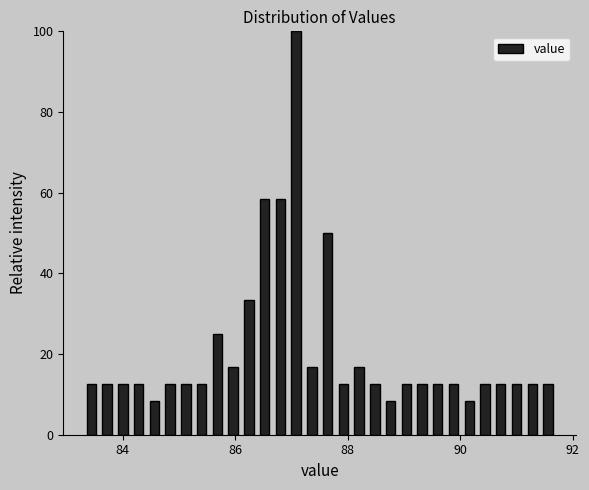

Read against the x-axis, roughly where is the centre of the tallest bar?

87.0